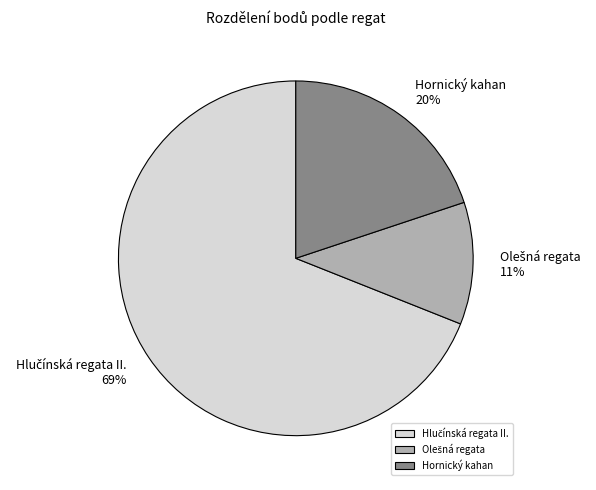

True or false: Hornický kahan accounts for 7% of the total.

False